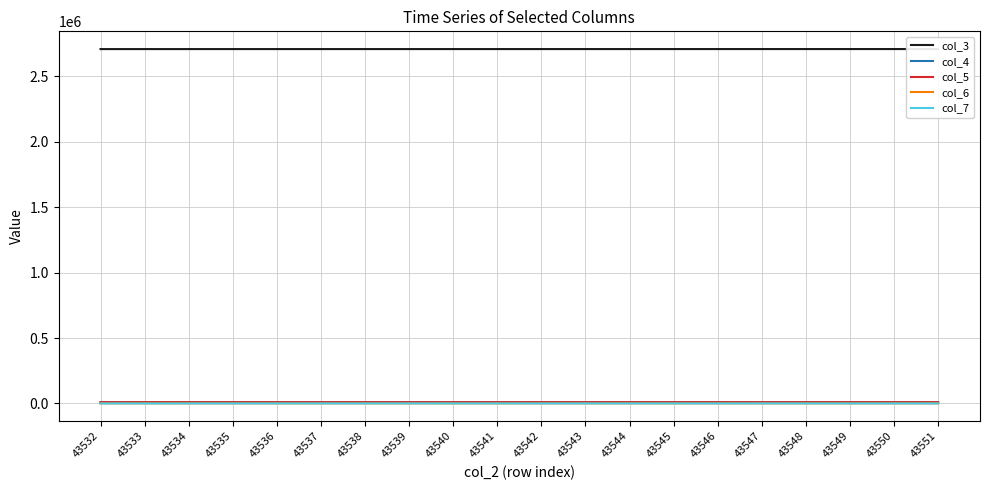

The value of col_6 at 43550 is 1120. True or false?

True